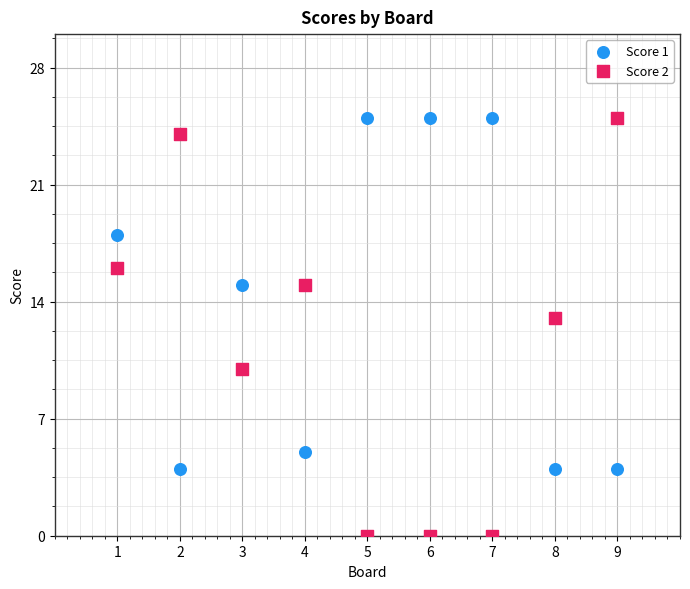

Across all series, what Y value is closest to 12?

13